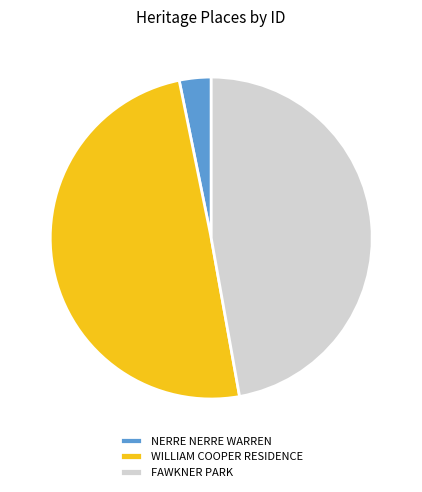

Which has a higher value, FAWKNER PARK or NERRE NERRE WARREN?

FAWKNER PARK